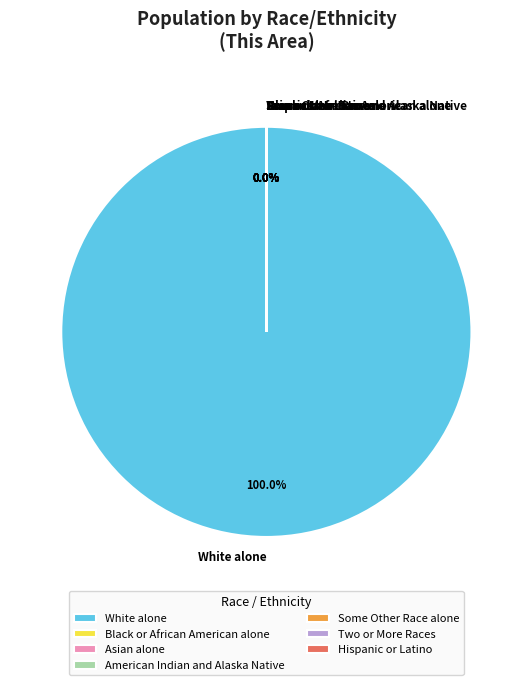

Which category accounts for the majority?

White alone